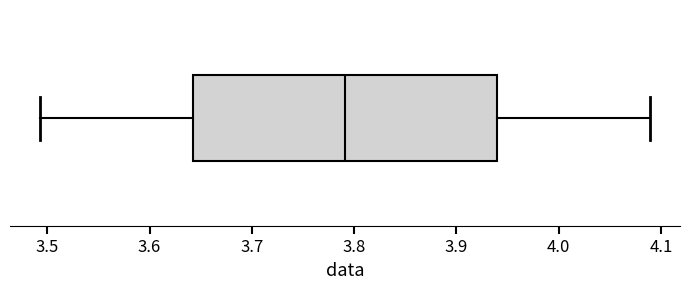

Read this box plot against the x-axis: the position of the median line, the range covered by the box, and the ends of both whiskers. The values are not printed on the chart, so give them approximately, as read against the axis.

median 3.79, box 3.64 to 3.94, whiskers 3.49 to 4.09